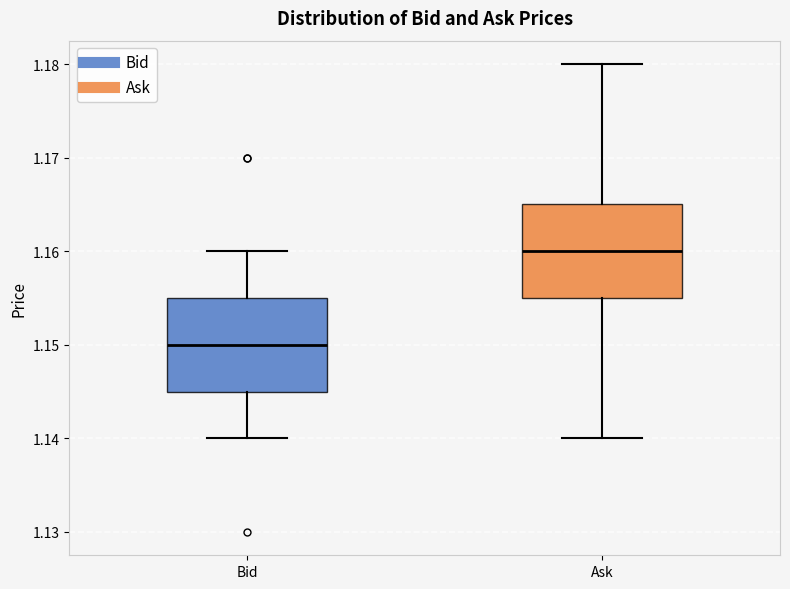

Where does the median line of the box for Ask sit on the y-axis? The values are not printed on the chart, so give them approximately, as read against the axis.

1.160